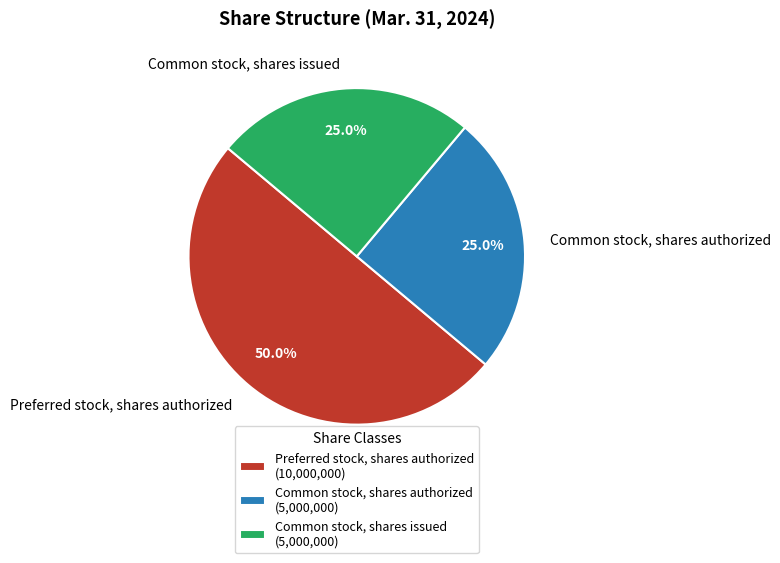

To the nearest percent, what portion does Preferred stock, shares authorized represent?

50%